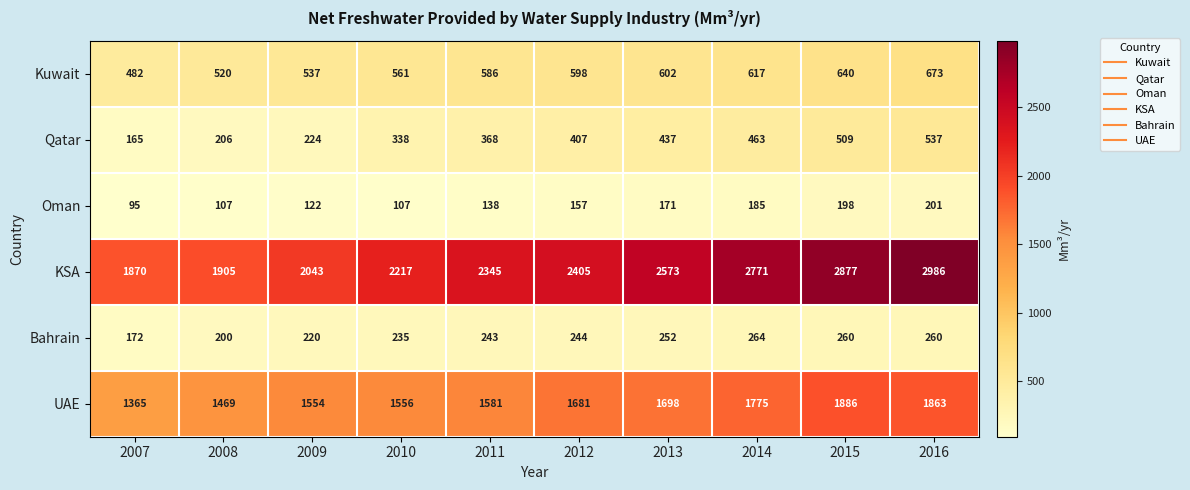

The value of Oman at 2012 is 157. True or false?

True